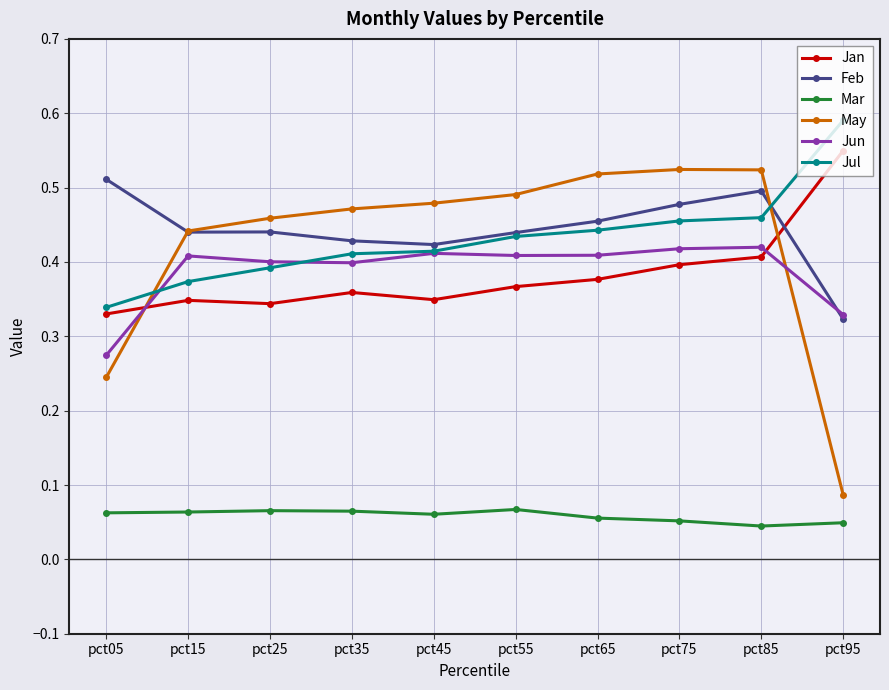

Which series has the largest range (max minus min)?

May